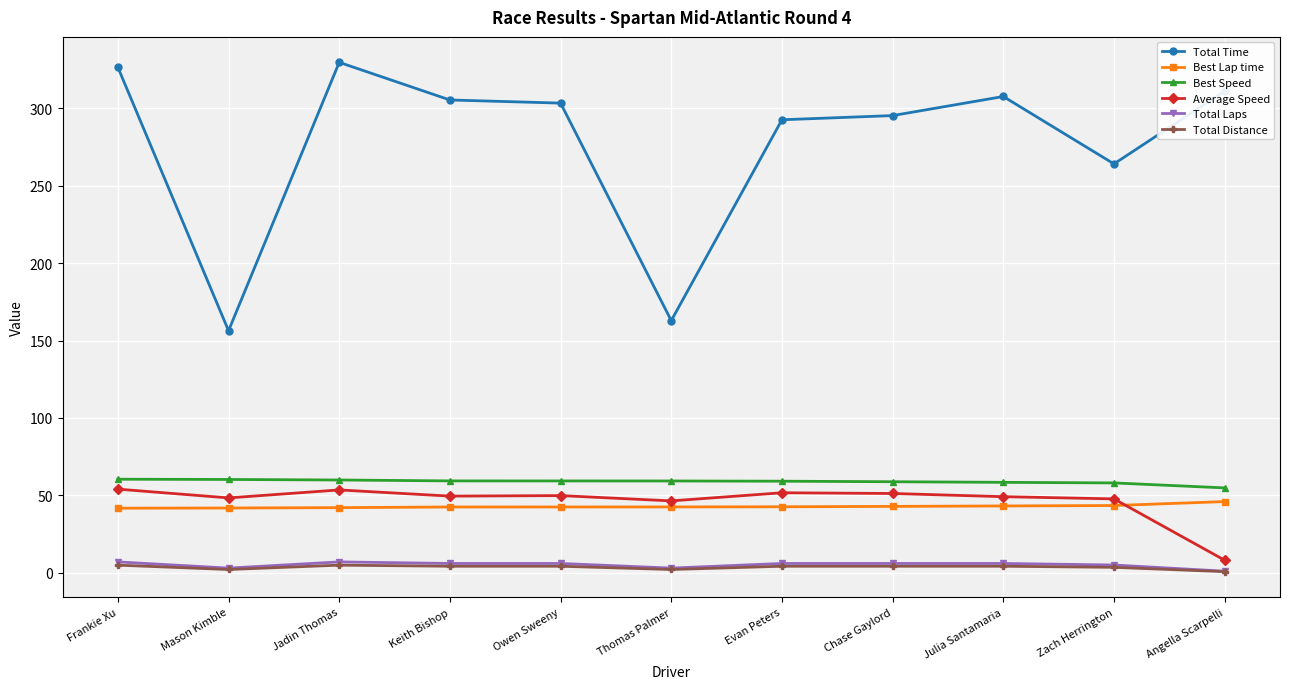

True or false: Total Time has a value of 98.8 at Chase Gaylord.

False